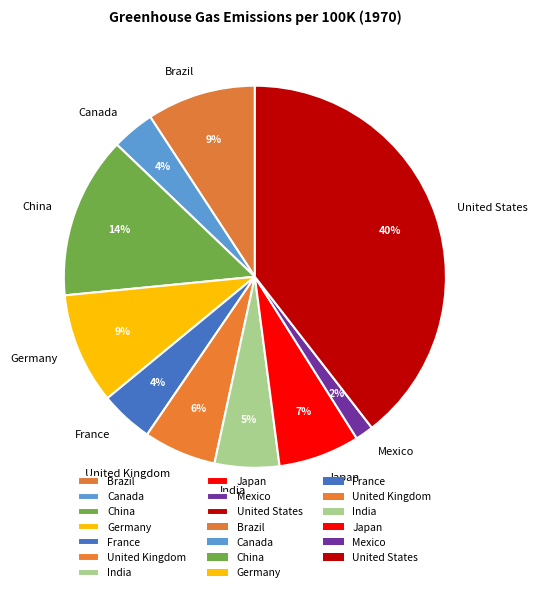

Is it true that United States is 40% of the pie?

True